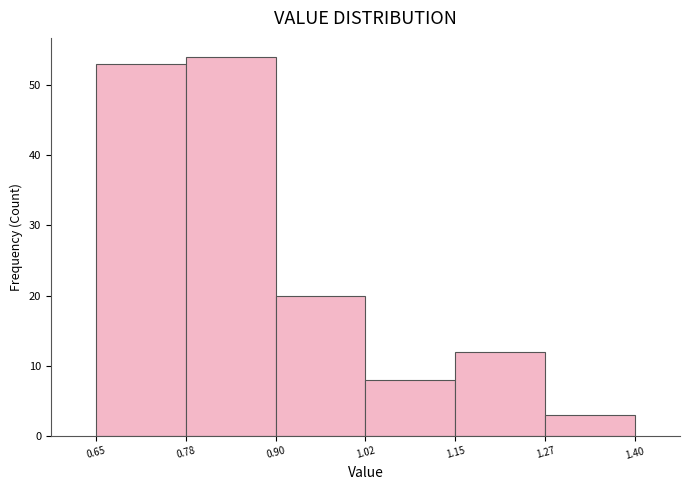

Over which range of the x-axis is the bar tallest?

0.78 to 0.90